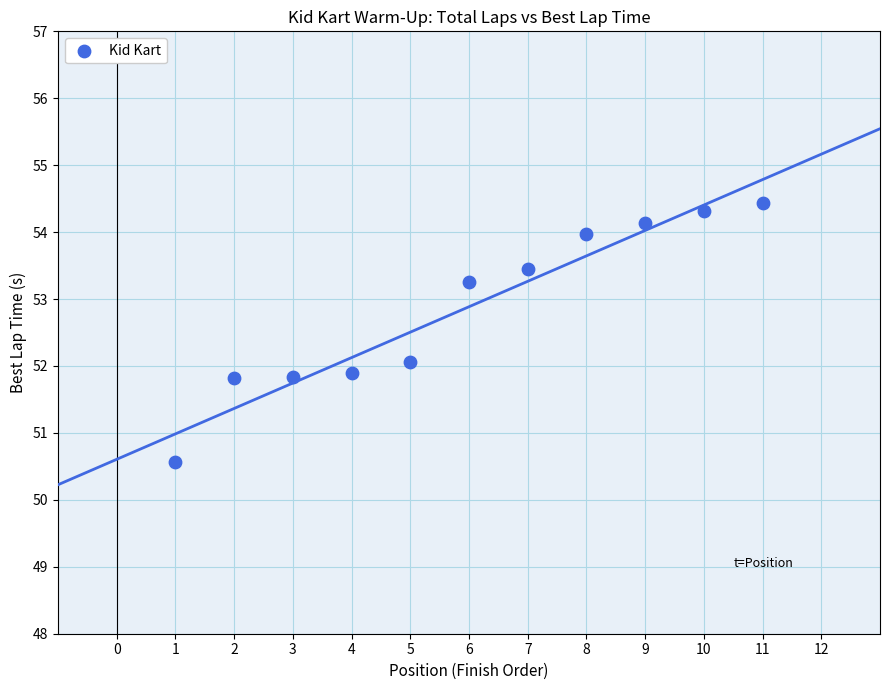

What is the range of X values (max minus min)?

10.0